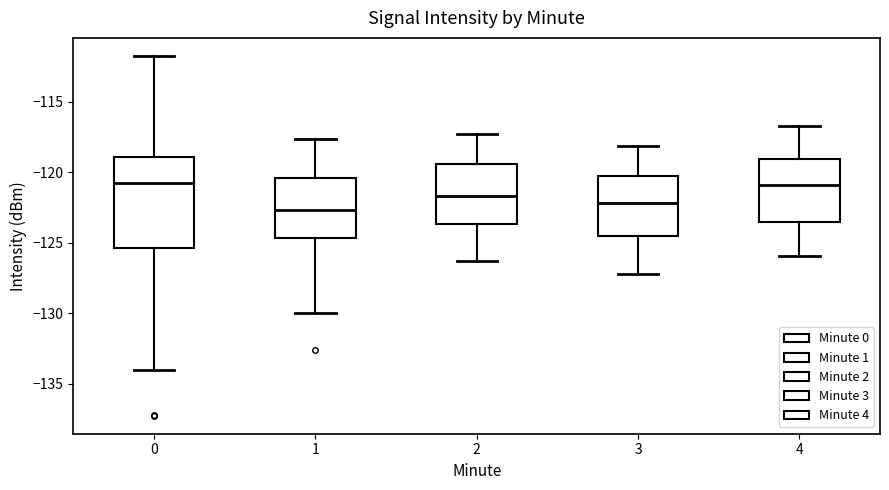

Which box has the lowest median line?

1